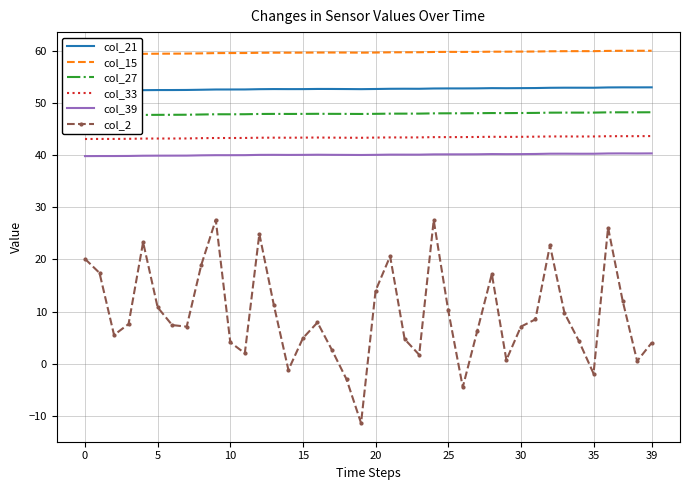

Between 15 and 26, which is larger?

26